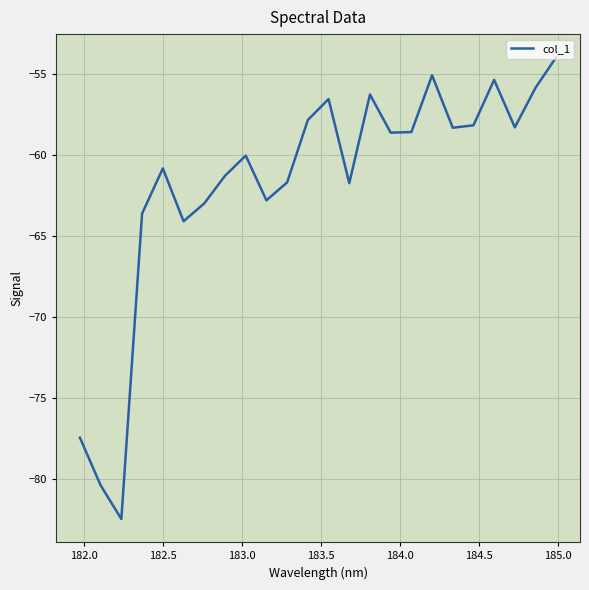

True or false: there are more than 0 points higher than both neighbors.

True